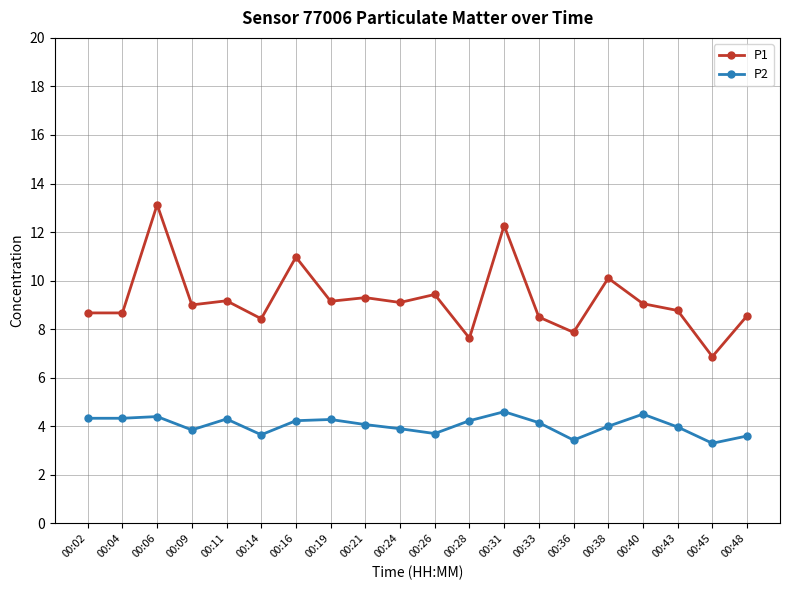

How many distinct data groups are displayed?

2